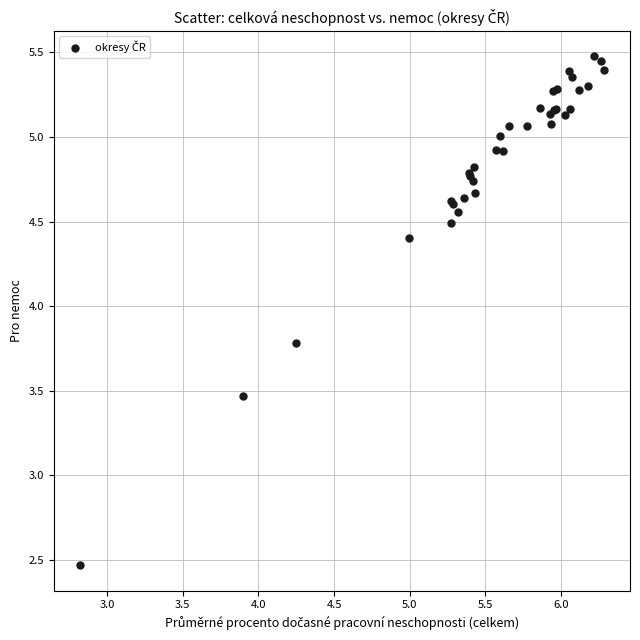

What Y value in the scatter plot is closest to 3?

3.5